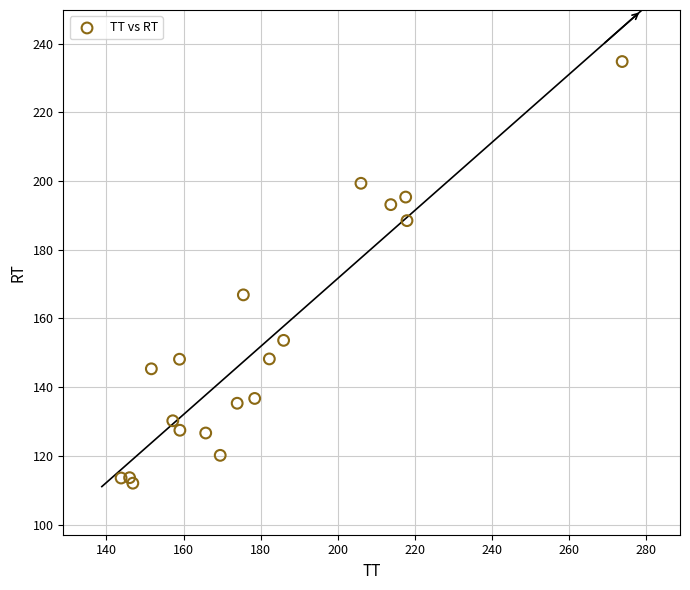

What is the range of X values (max minus min)?

129.9